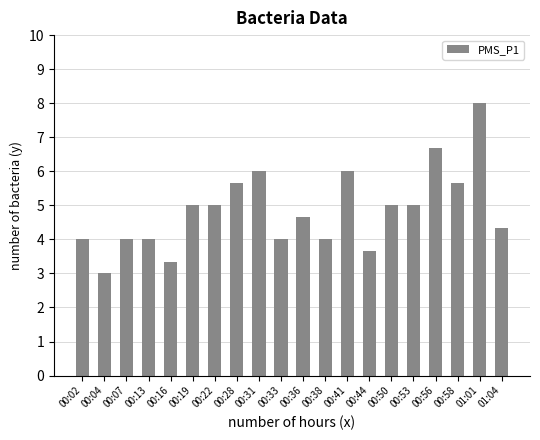

Which category has the lowest value across all series?

00:04